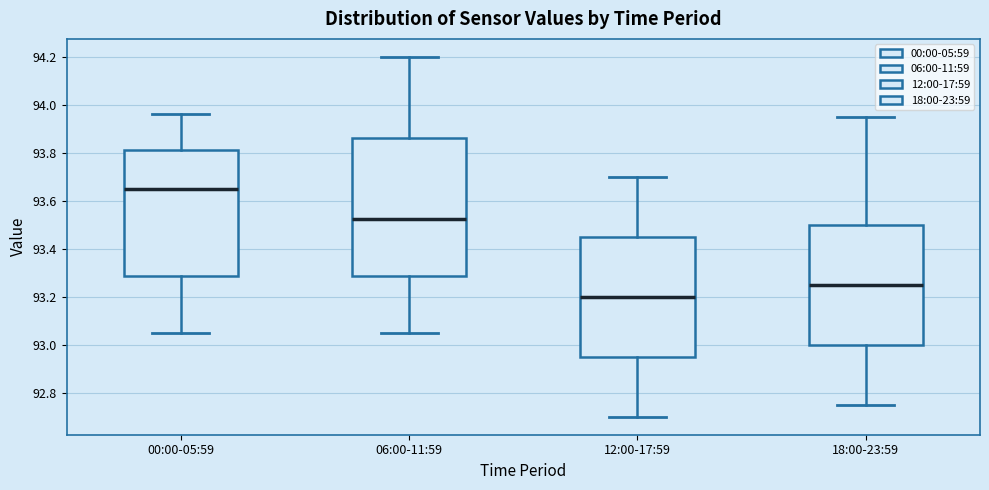

Comparing the boxes themselves (not the whiskers), which one is the tallest?

06:00-11:59